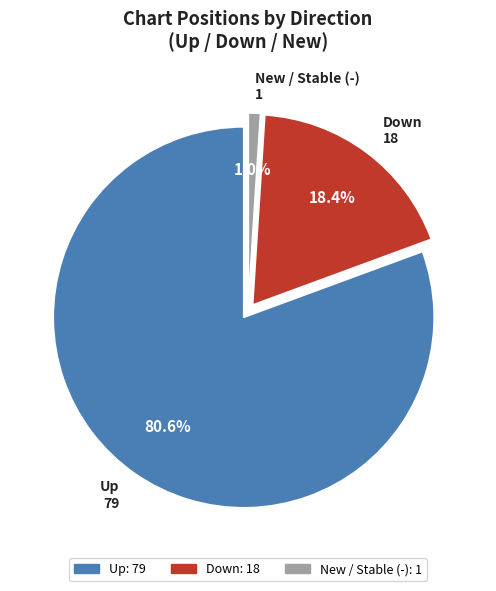

Is there any slice that represents more than half of the pie?

Yes